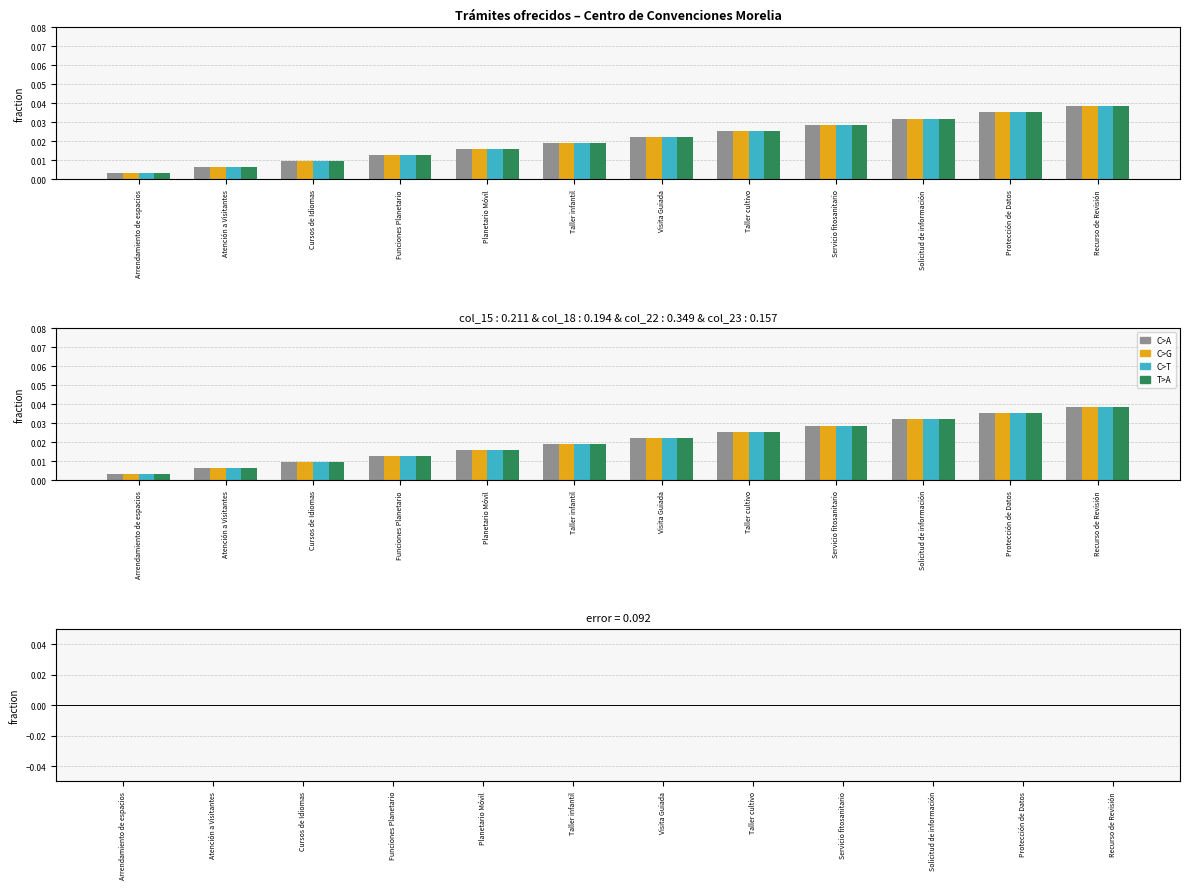

At how many categories does at least one series exceed 0?

12